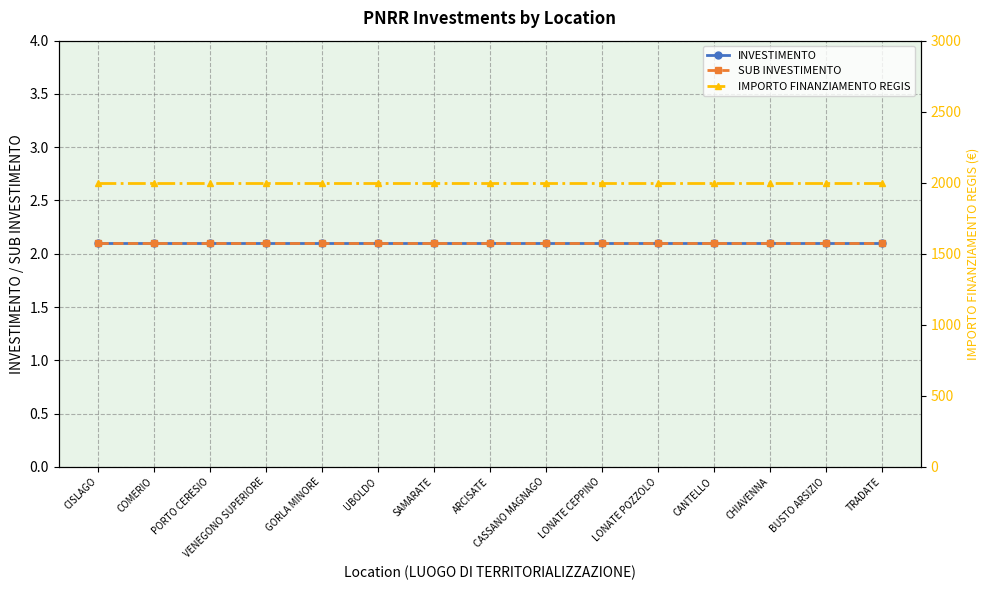

The value of INVESTIMENTO at ARCISATE is 2.1. True or false?

True